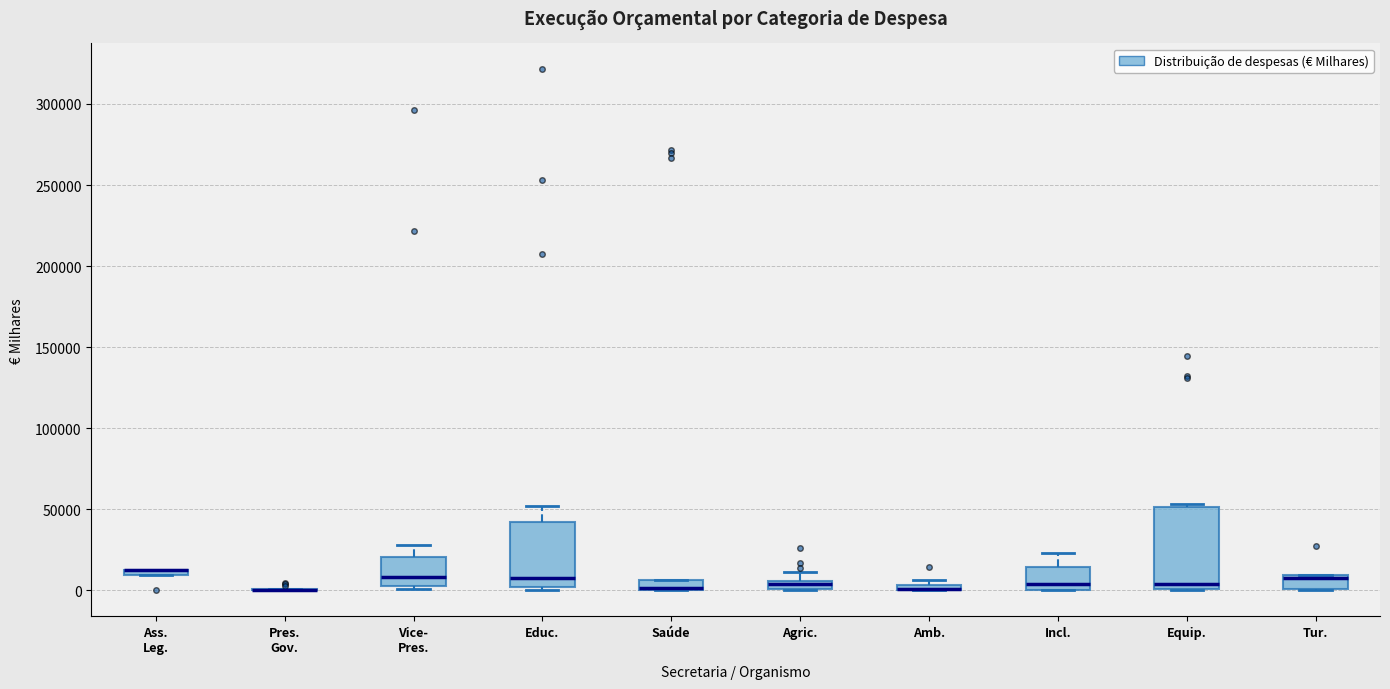

Where is the upper edge of the box for Ass. Leg. on the y-axis? The values are not printed on the chart, so give them approximately, as read against the axis.

15000